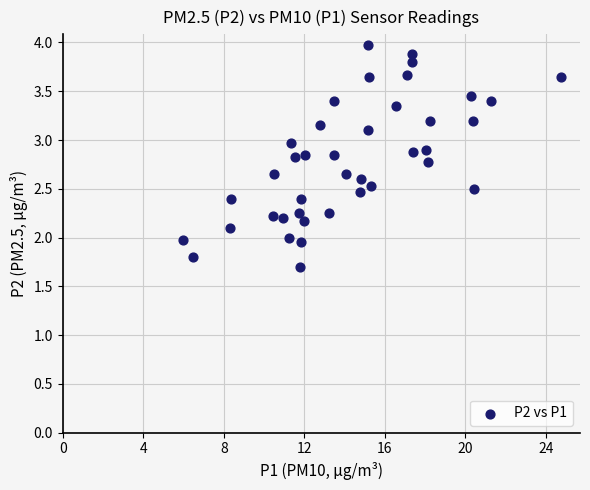

What is the range of X values (max minus min)?

18.8